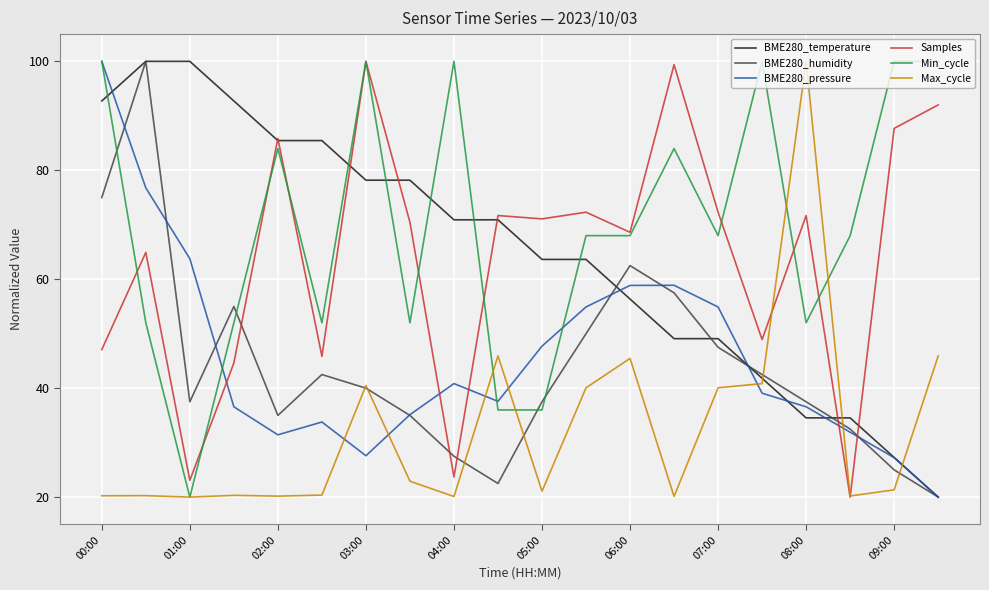

What is the lowest value of the BME280_pressure series?

20.0